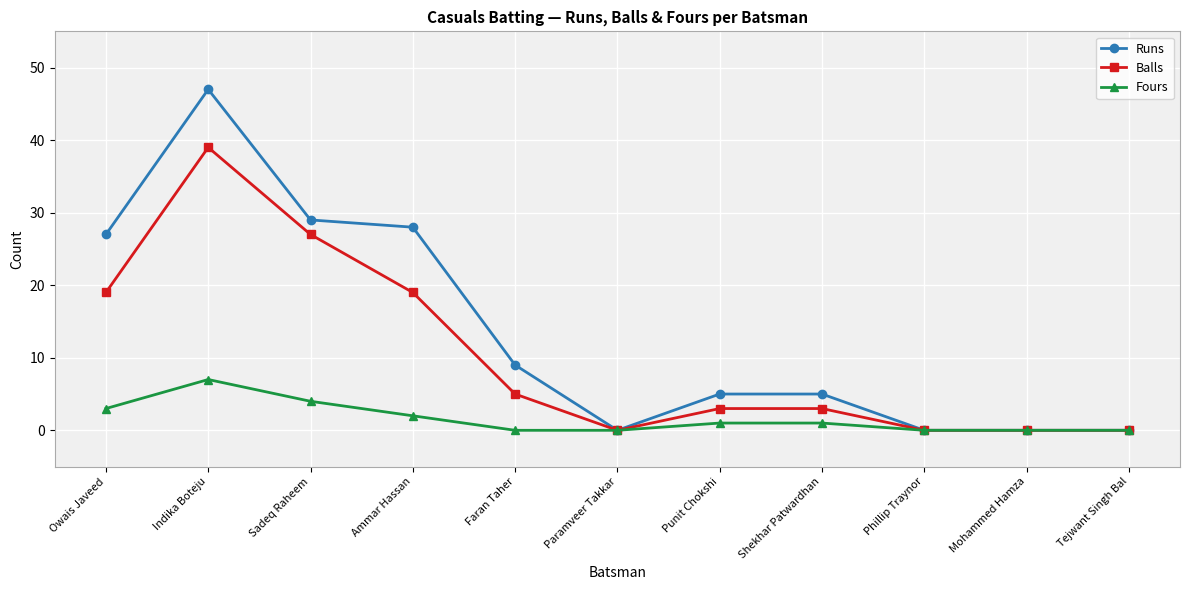

Rank the series by their average value, from highest to lowest.

Runs, Balls, Fours